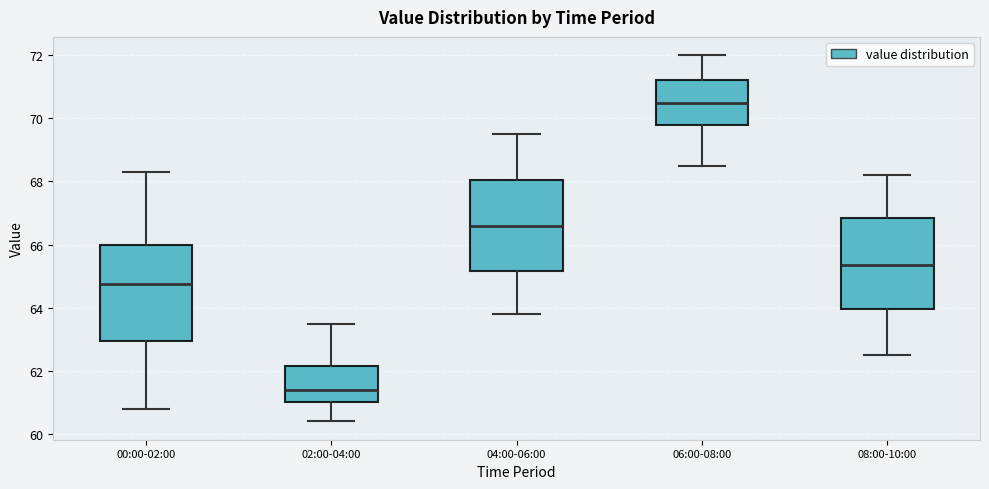

Where is the upper edge of the box for 02:00-04:00 on the y-axis? The values are not printed on the chart, so give them approximately, as read against the axis.

62.2